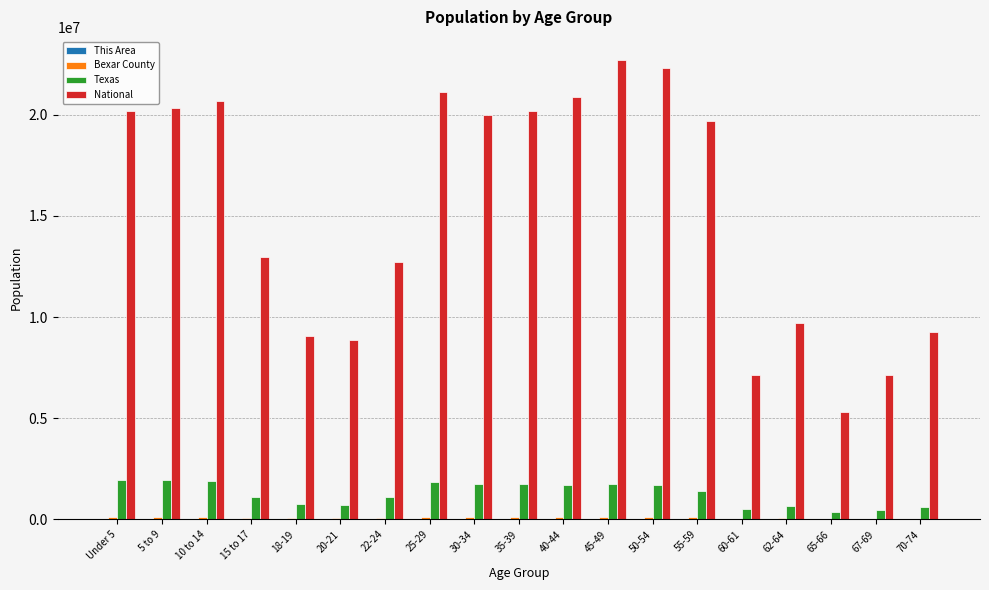

Where is National nearest to the value 14014246?

15 to 17